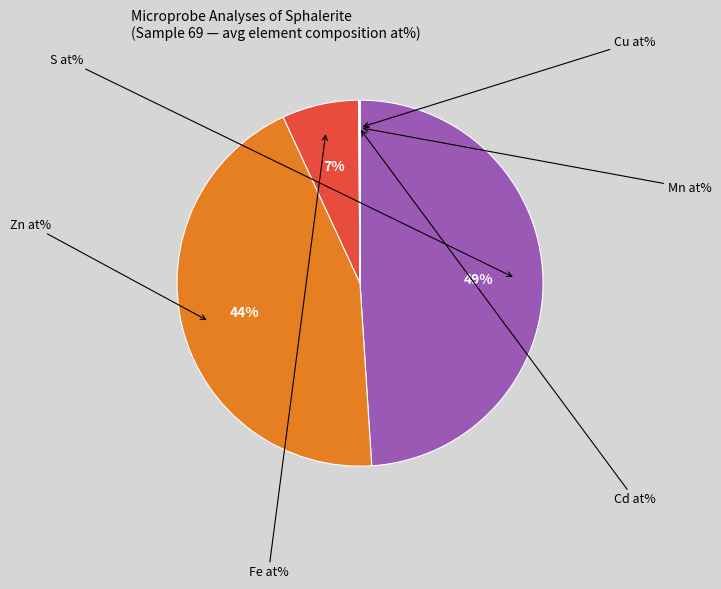

Is there any slice that represents more than half of the pie?

No